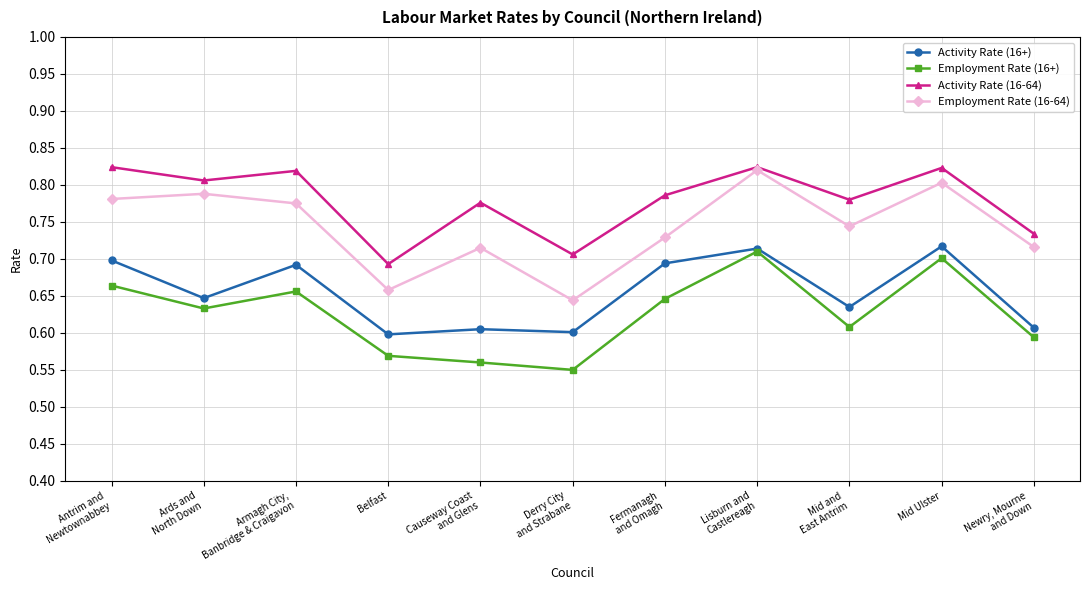

What is the difference between the highest and lowest values at Antrim and
Newtownabbey?

0.2